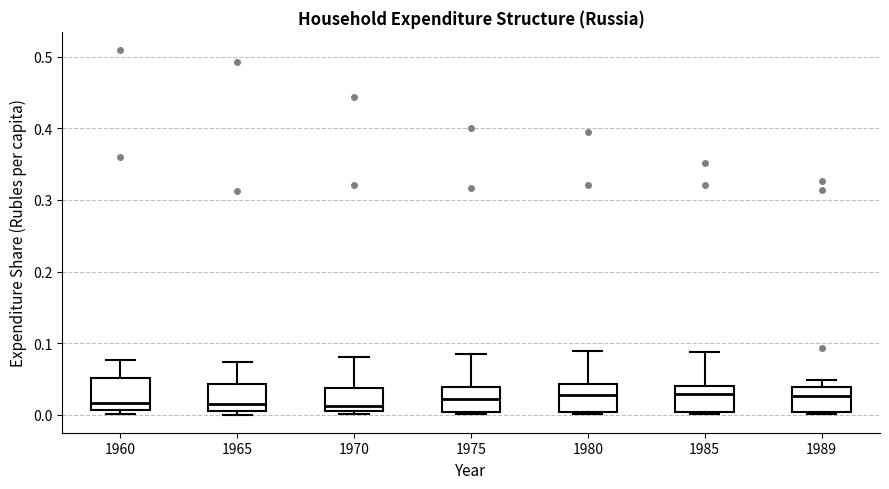

Reading left to right, transcribe this box plot: for each box, give where its median line is, the range the box spans, and where its two whiskers end, as read against the y-axis. The values are not printed on the chart, so give them approximately, as read against the axis.

1960: median 0.02, box 0.01 to 0.05, whiskers 0.00 to 0.08
1965: median 0.02, box 0.01 to 0.04, whiskers 0.00 to 0.07
1970: median 0.01 (just above the box's lower edge), box 0.01 to 0.04, whiskers 0.00 to 0.08
1975: median 0.02, box 0.00 to 0.04, whiskers 0.00 (just below the box's lower edge) to 0.09
1980: median 0.03, box 0.00 to 0.04, whiskers 0.00 to 0.09
1985: median 0.03, box 0.00 to 0.04, whiskers 0.00 (just below the box's lower edge) to 0.09
1989: median 0.03, box 0.00 to 0.04, whiskers 0.00 (just below the box's lower edge) to 0.05